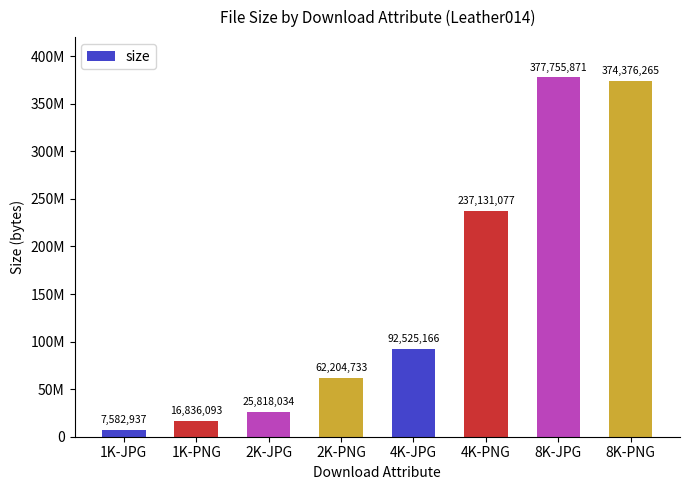

Does the chart contain any negative values?

No